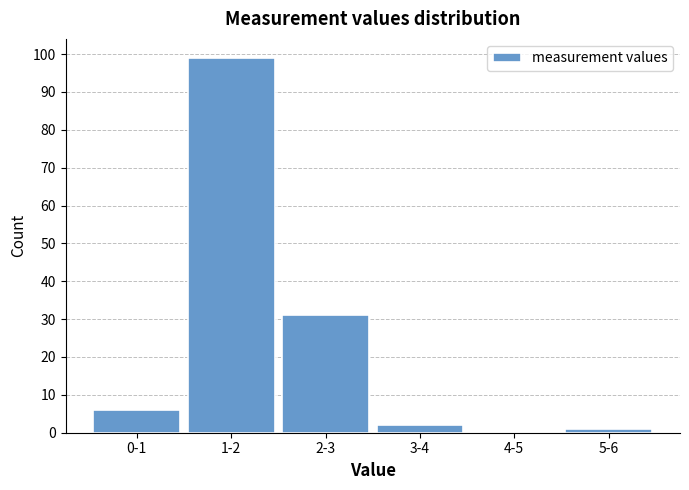

Reading left to right, extract all data points from this chart.

0-1=6	1-2=99	2-3=31	3-4=2	4-5=0	5-6=1